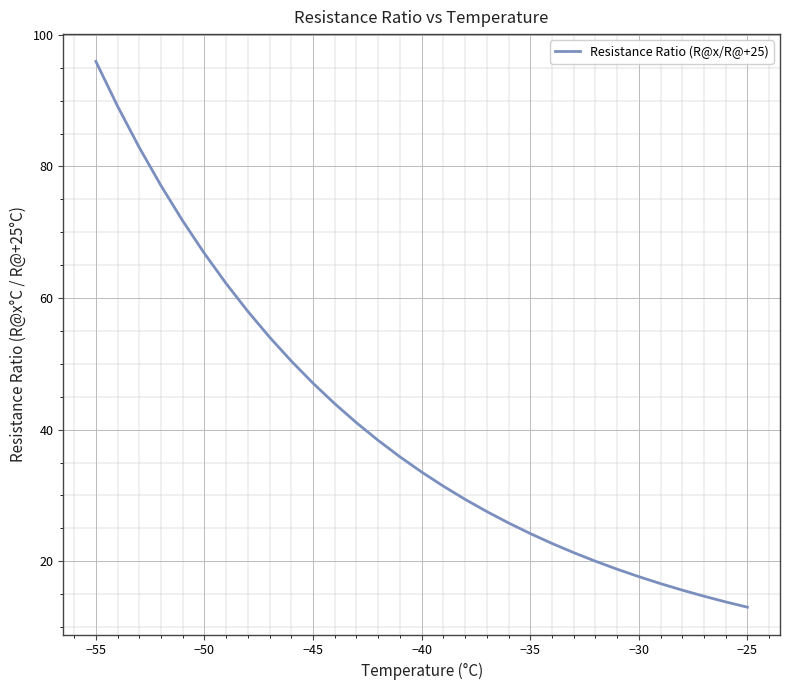

What is the difference between the maximum and minimum values?

82.9